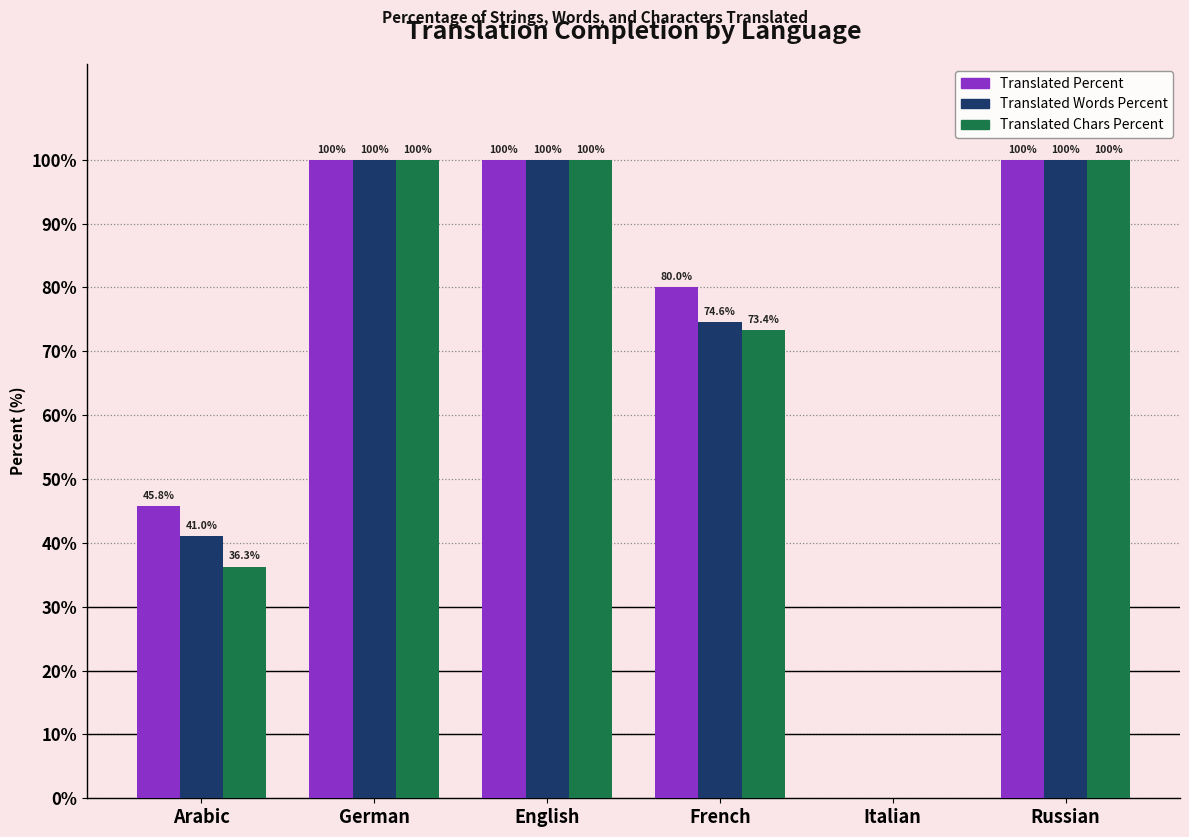

Count the number of categories in the chart.

6